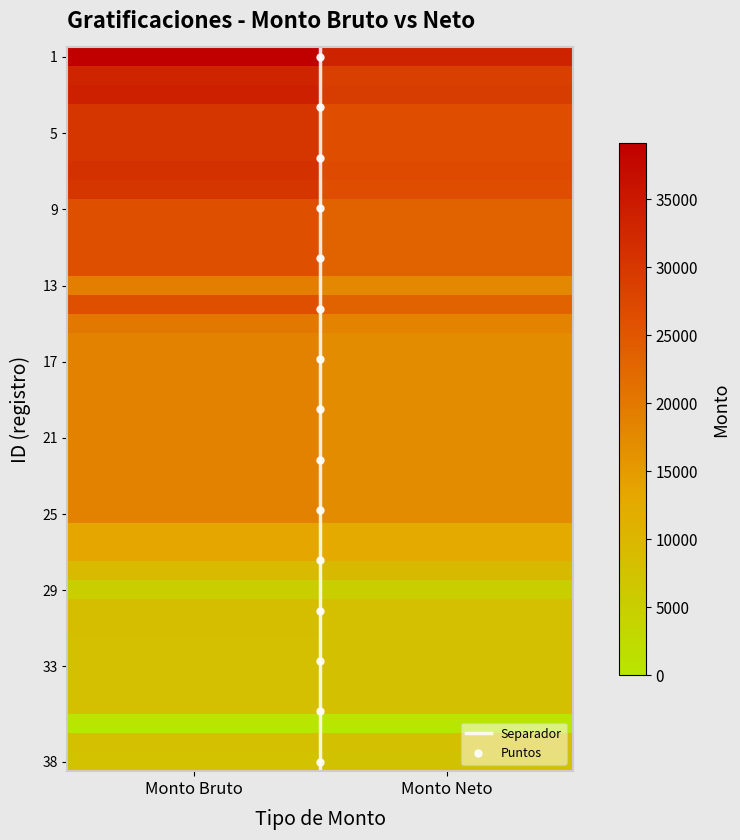

Is it true that monto_bruto equals 13245.3 at 26?

True